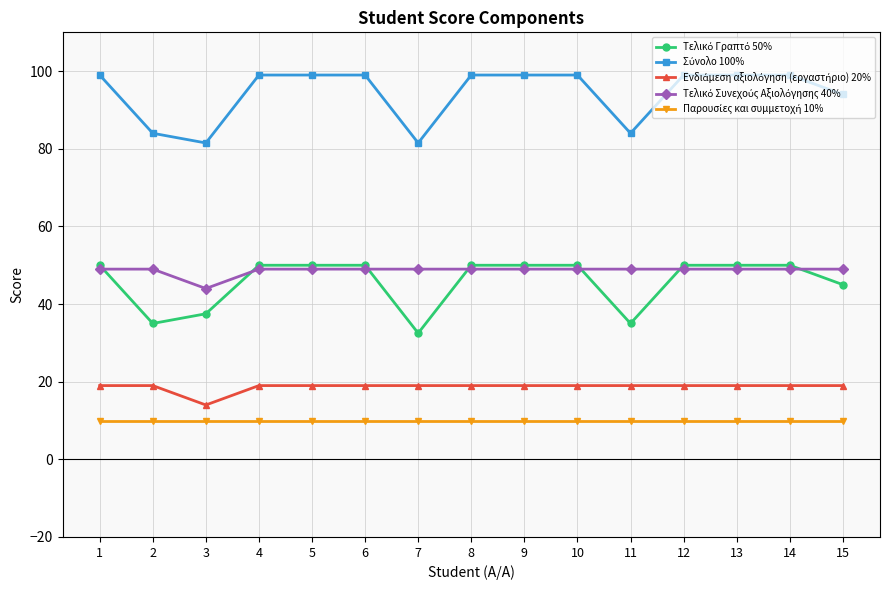

How many series are shown in this chart?

5